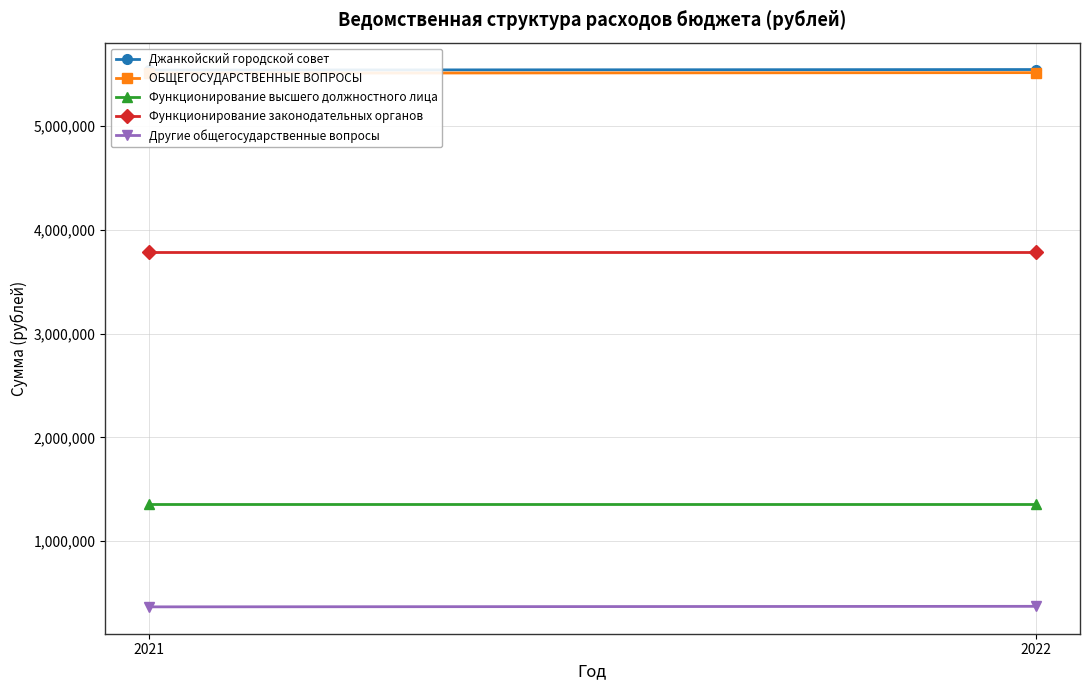

What is the greatest value displayed?

5545801